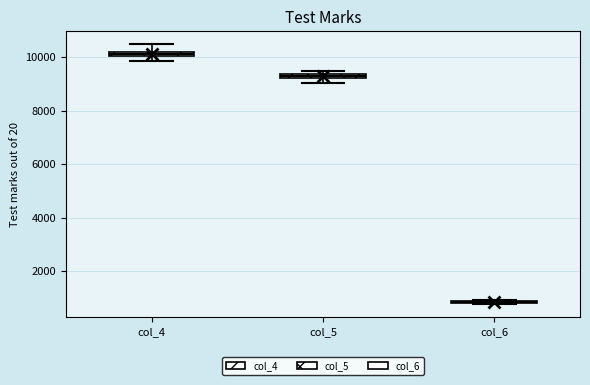

Where is the upper edge of the box for col_4 on the y-axis? The values are not printed on the chart, so give them approximately, as read against the axis.

10200